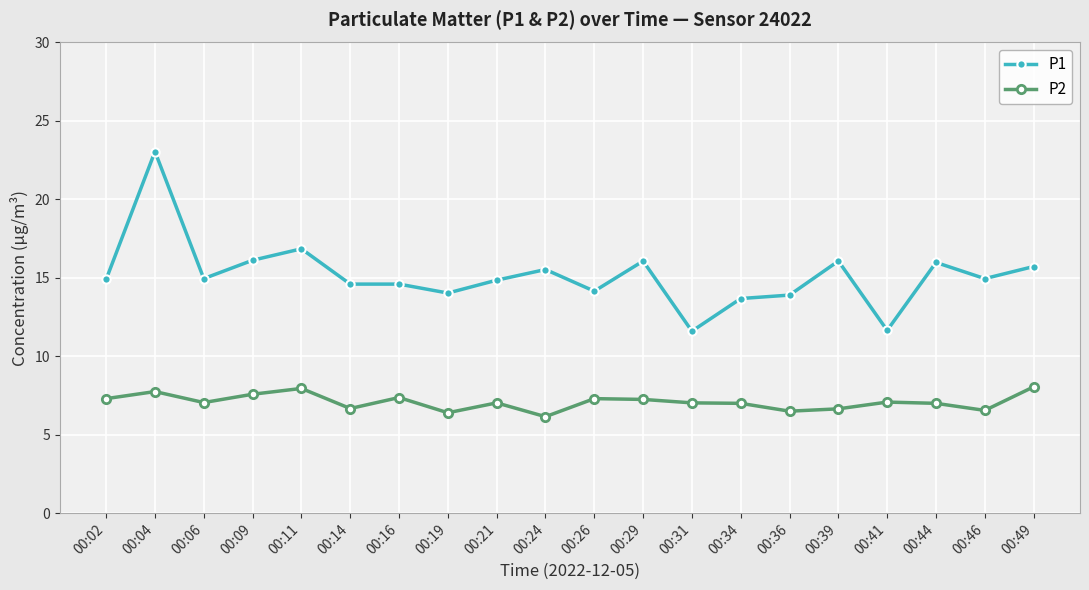

True or false: P1 has a value of 7.1 at 00:44.

False